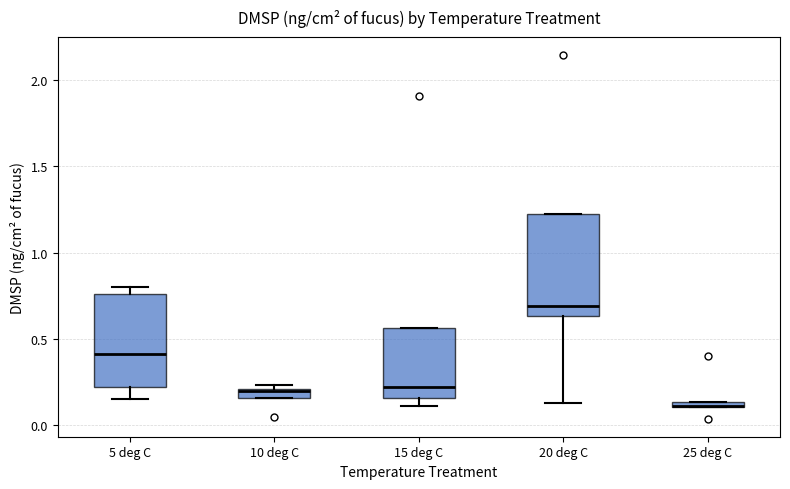

Where is the lower edge of the box for 15 deg C on the y-axis? The values are not printed on the chart, so give them approximately, as read against the axis.

0.15